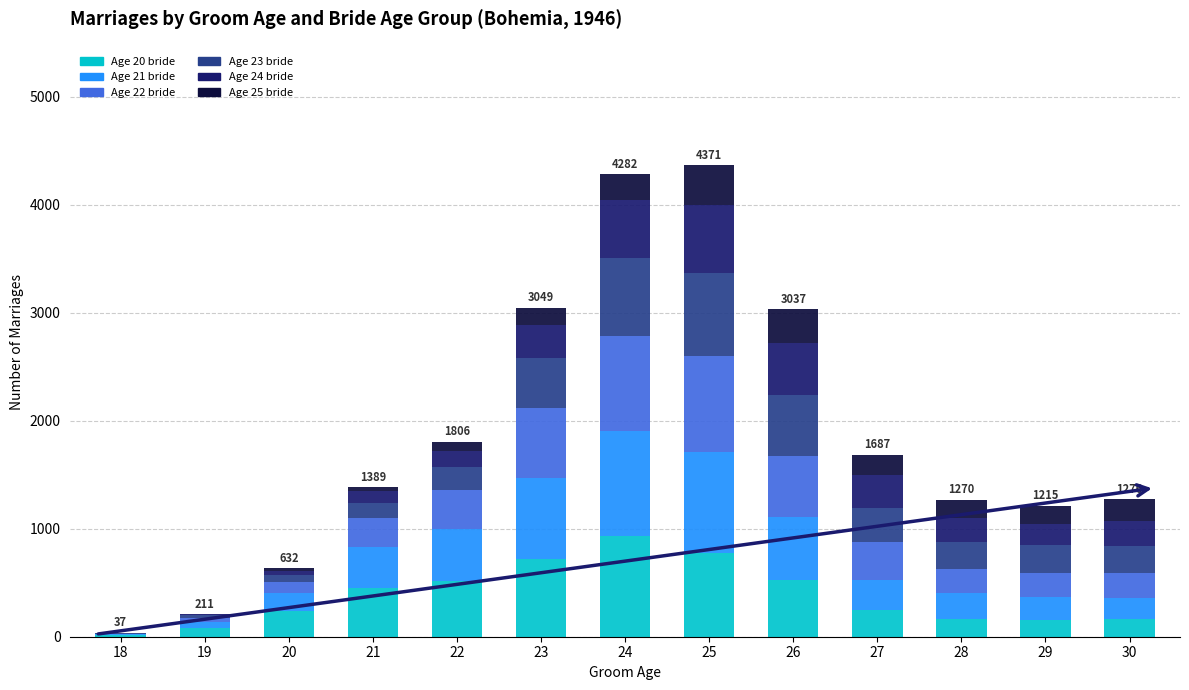

Are the bars grouped side by side (vs. stacked)?

No